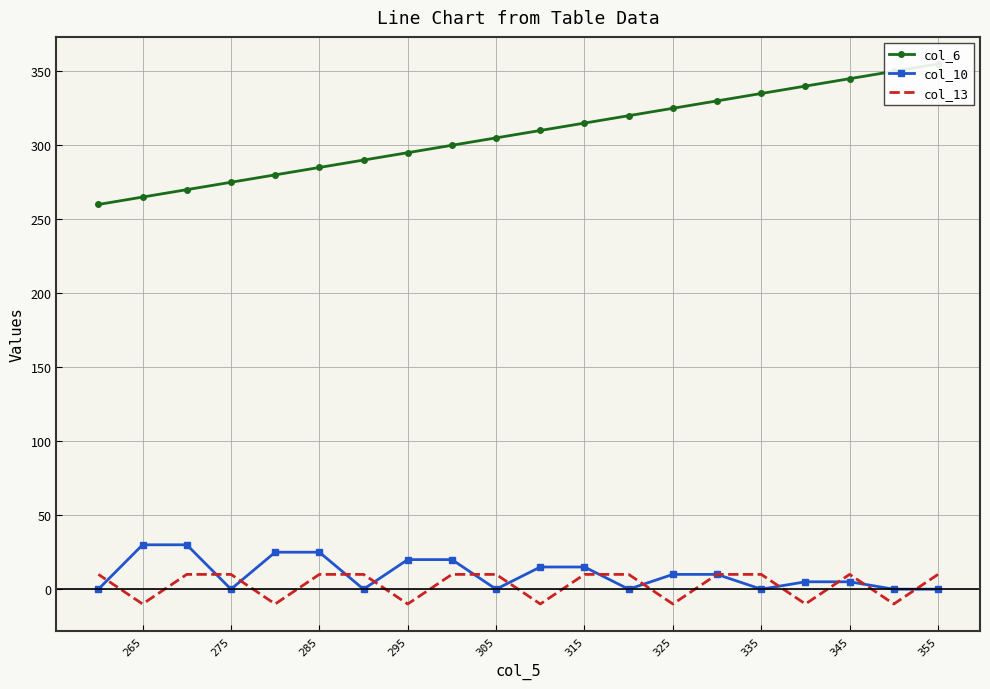

True or false: col_6 has a value of 305 at 305.

True